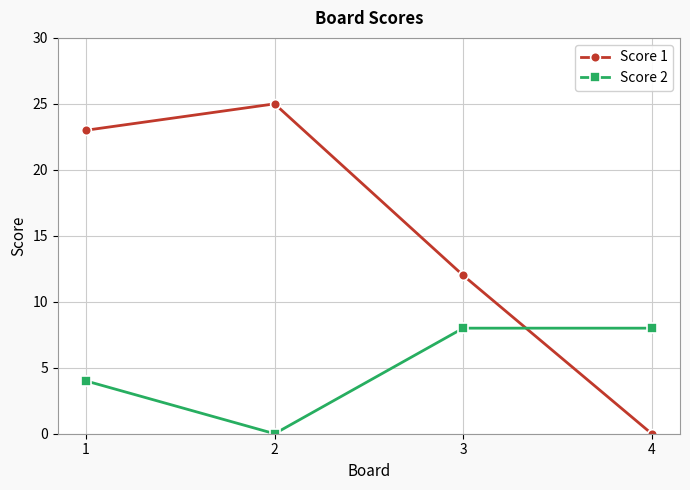

Between 1 and 4, which series saw the biggest shift?

Score 1